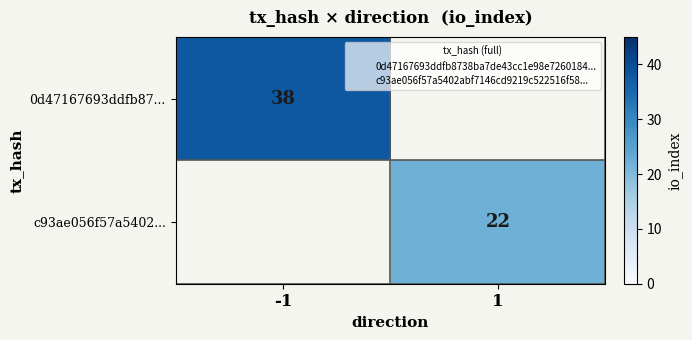

The 0d47167693ddfb87... series shows 38 at -1. True or false?

True